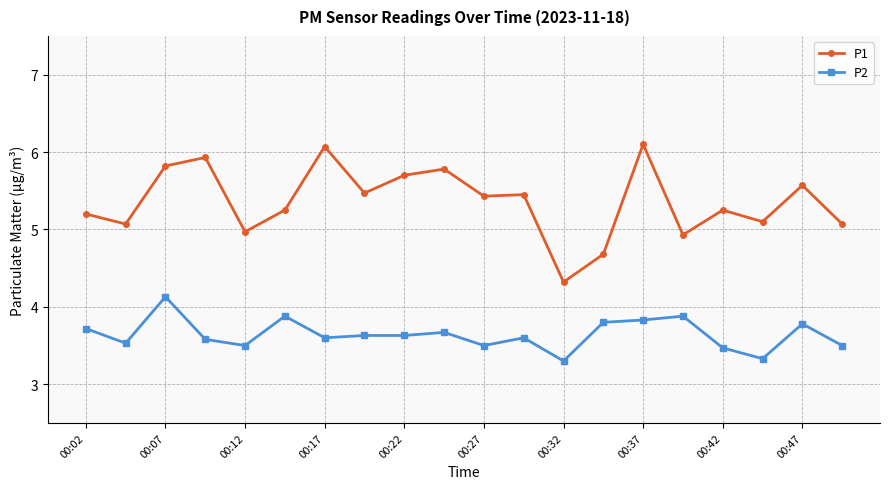

What is the value of the P2 point at the 3rd from the left?

4.1